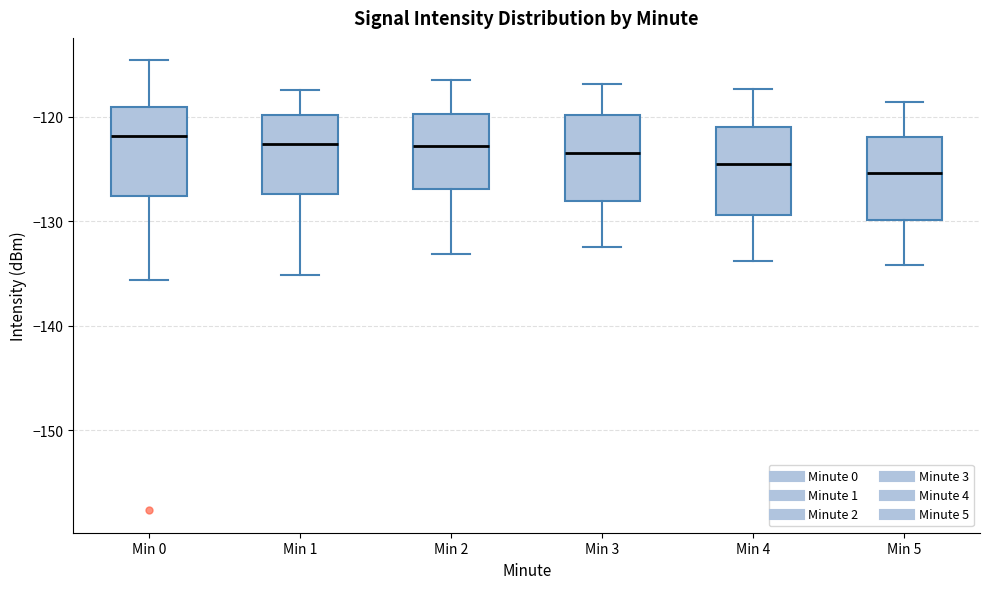

Reading left to right, read every box against the y-axis: the position of its median line, the range the box covers, and the ends of its whiskers. The values are not printed on the chart, so give them approximately, as read against the axis.

Min 0: median -122, box -128 to -119, whiskers -136 to -115
Min 1: median -123, box -127 to -120, whiskers -135 to -117
Min 2: median -123, box -127 to -120, whiskers -133 to -116
Min 3: median -124, box -128 to -120, whiskers -132 to -117
Min 4: median -125, box -129 to -121, whiskers -134 to -117
Min 5: median -125, box -130 to -122, whiskers -134 to -119